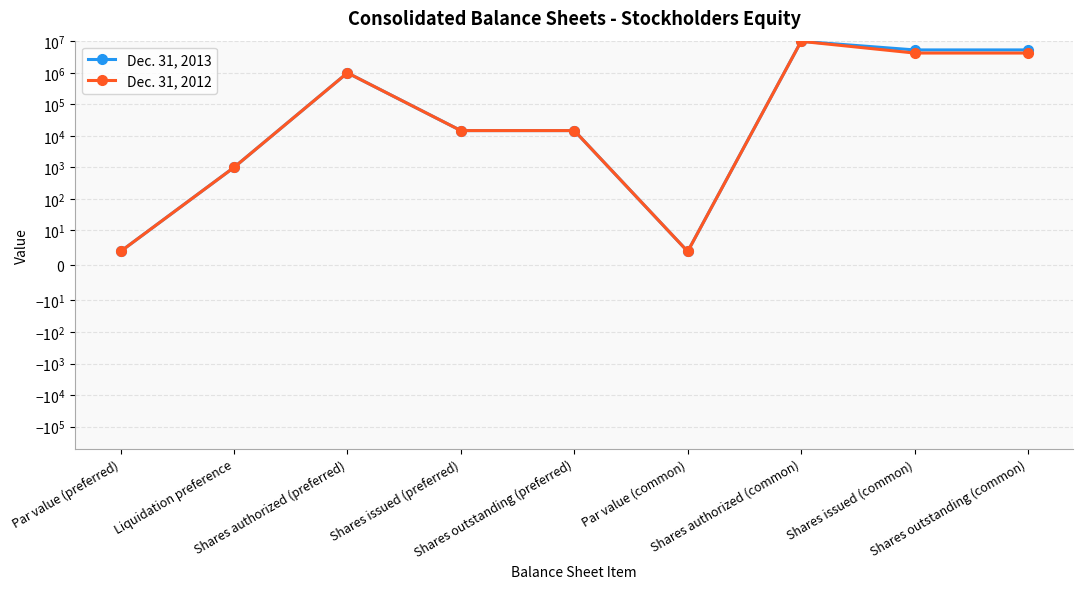

Which category has the highest value in the Dec. 31, 2012 series?

Shares authorized (common)